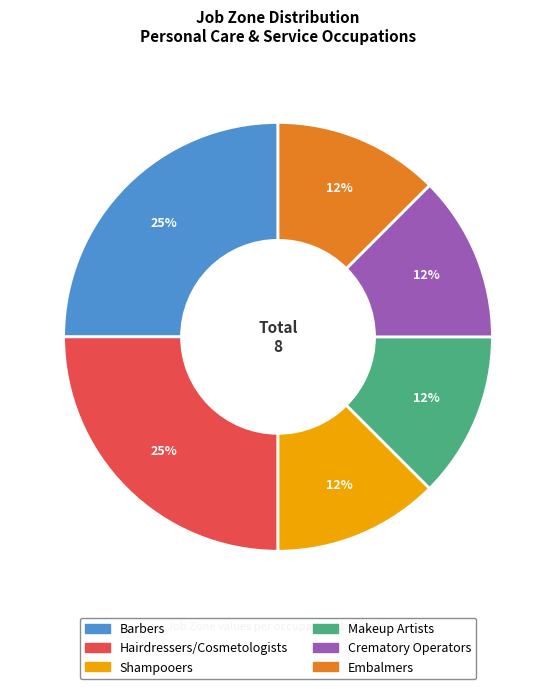

Is it true that Hairdressers/Cosmetologists is 25% of the pie?

True